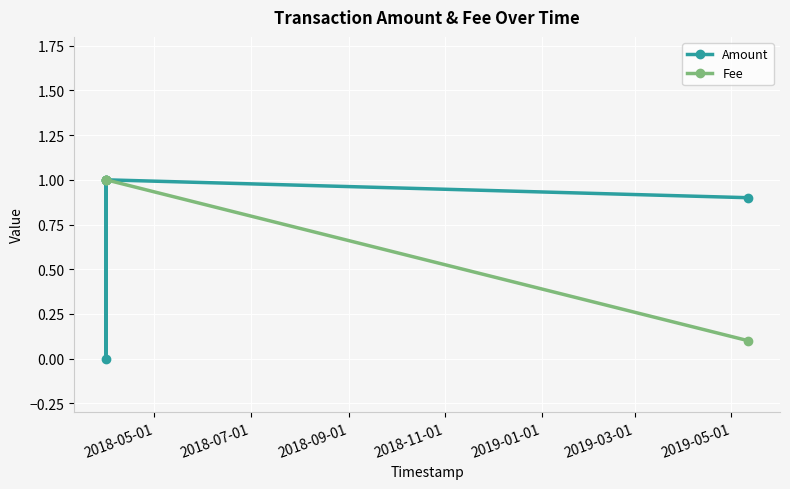

What is the value of the Fee point at the 2nd from the left?

1.0